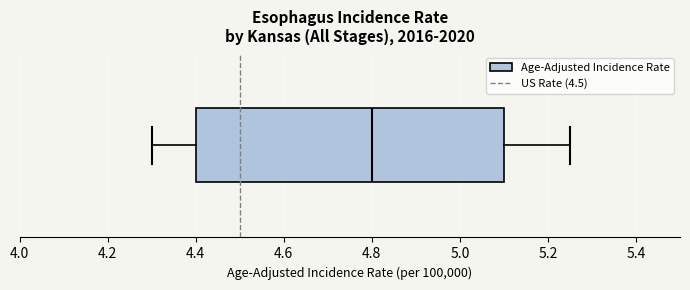

Where does the left whisker of the box end on the x-axis? The values are not printed on the chart, so give them approximately, as read against the axis.

4.30